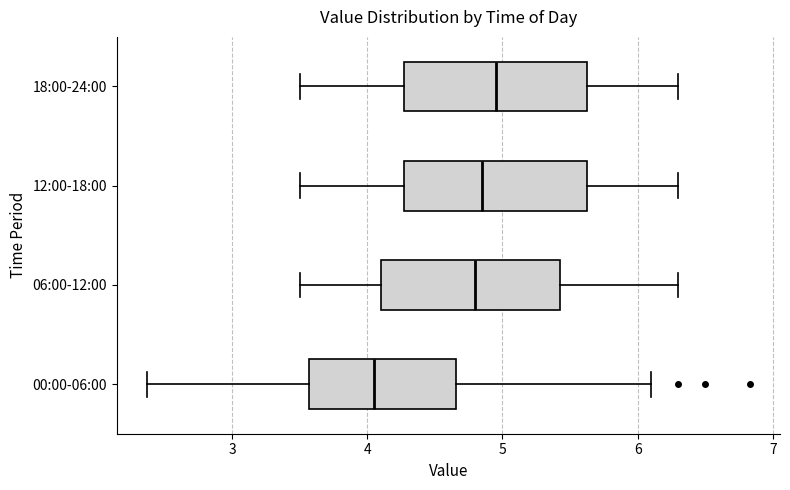

Reading bottom to top, read every box against the x-axis: the position of its median line, the range the box covers, and the ends of its whiskers. The values are not printed on the chart, so give them approximately, as read against the axis.

00:00-06:00: median 4.1, box 3.6 to 4.7, whiskers 2.4 to 6.1
06:00-12:00: median 4.8, box 4.1 to 5.4, whiskers 3.5 to 6.3
12:00-18:00: median 4.9, box 4.3 to 5.6, whiskers 3.5 to 6.3
18:00-24:00: median 5.0, box 4.3 to 5.6, whiskers 3.5 to 6.3